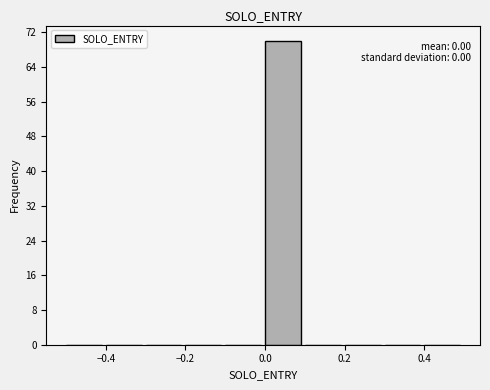

Which range on the x-axis has the tallest bar?

0.0 to 0.1